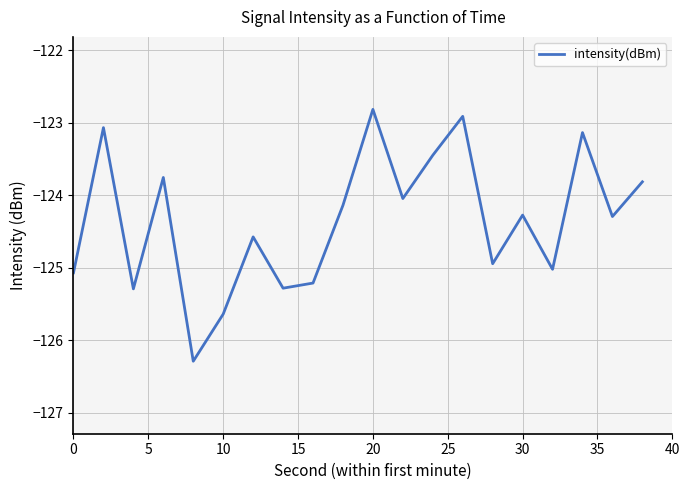

What is the maximum value shown in the chart?

-122.8